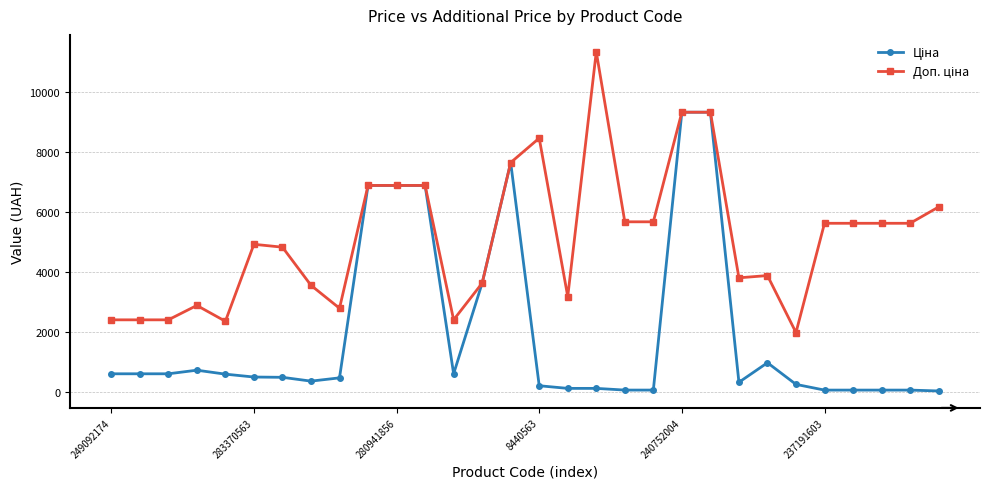

What is the greatest value displayed?

11334.0